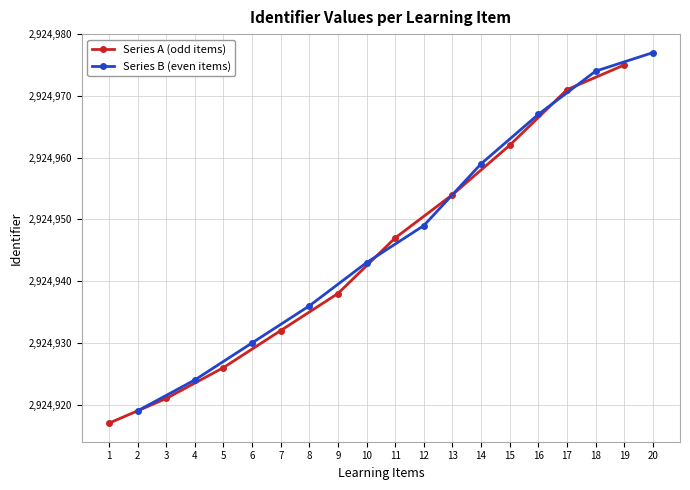

Where is Series A (odd items) nearest to the value 2924946?

11